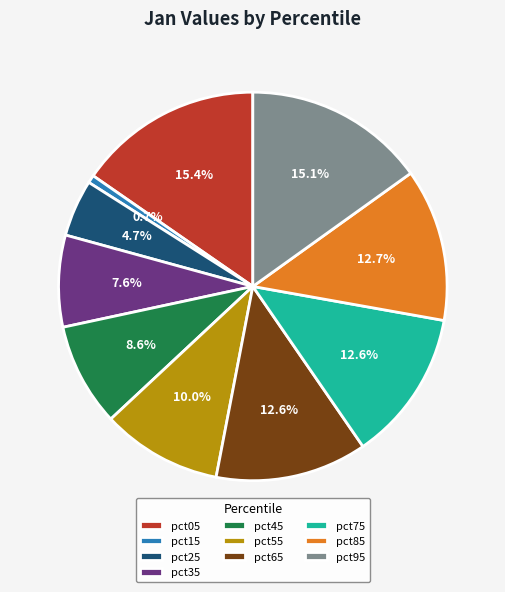

Does pct65 represent more than half of the total?

No